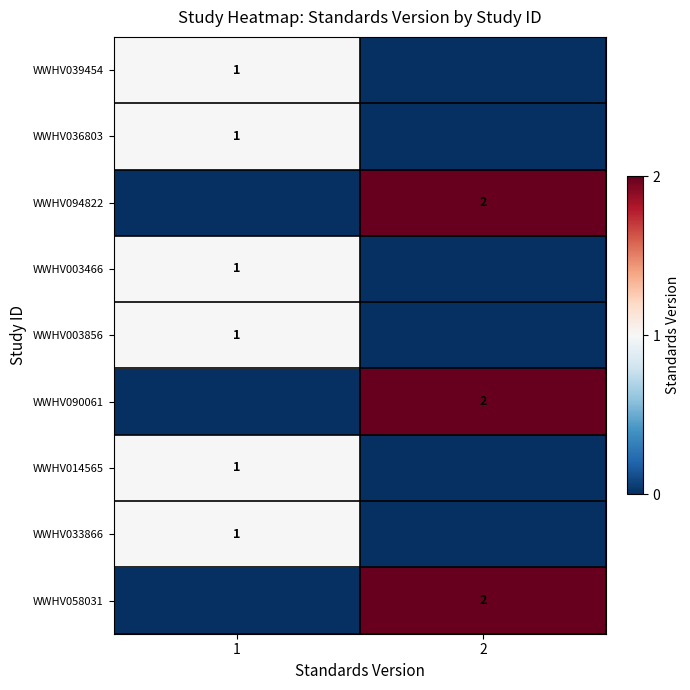

At which label does WWHV094822 reach its minimum?

1